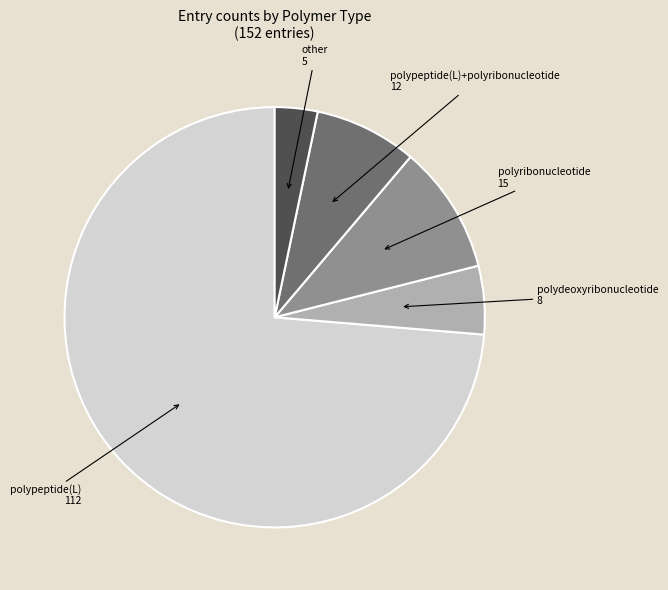

Is there any slice that represents more than half of the pie?

Yes